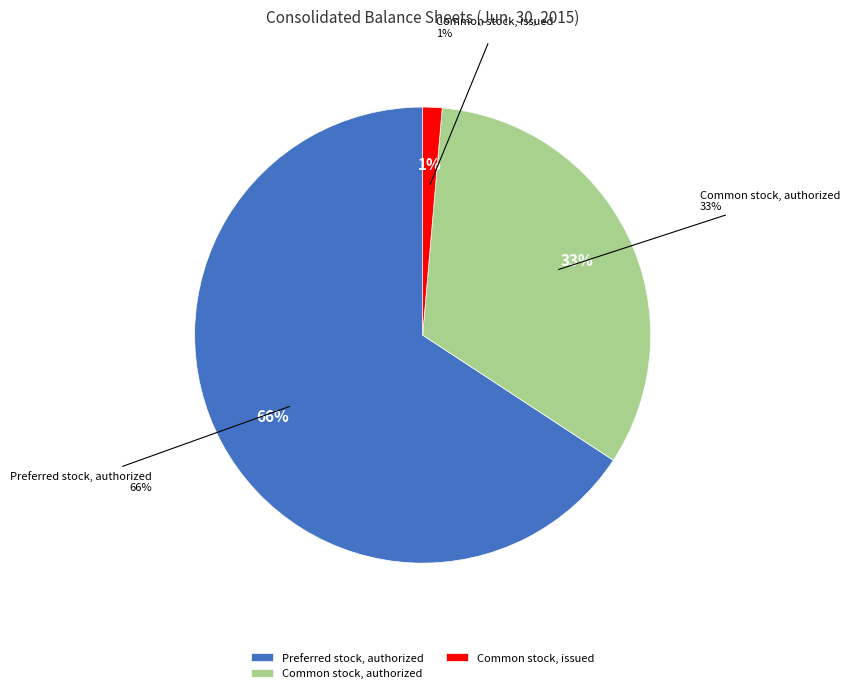

Is Preferred stock, authorized the majority of the pie?

Yes